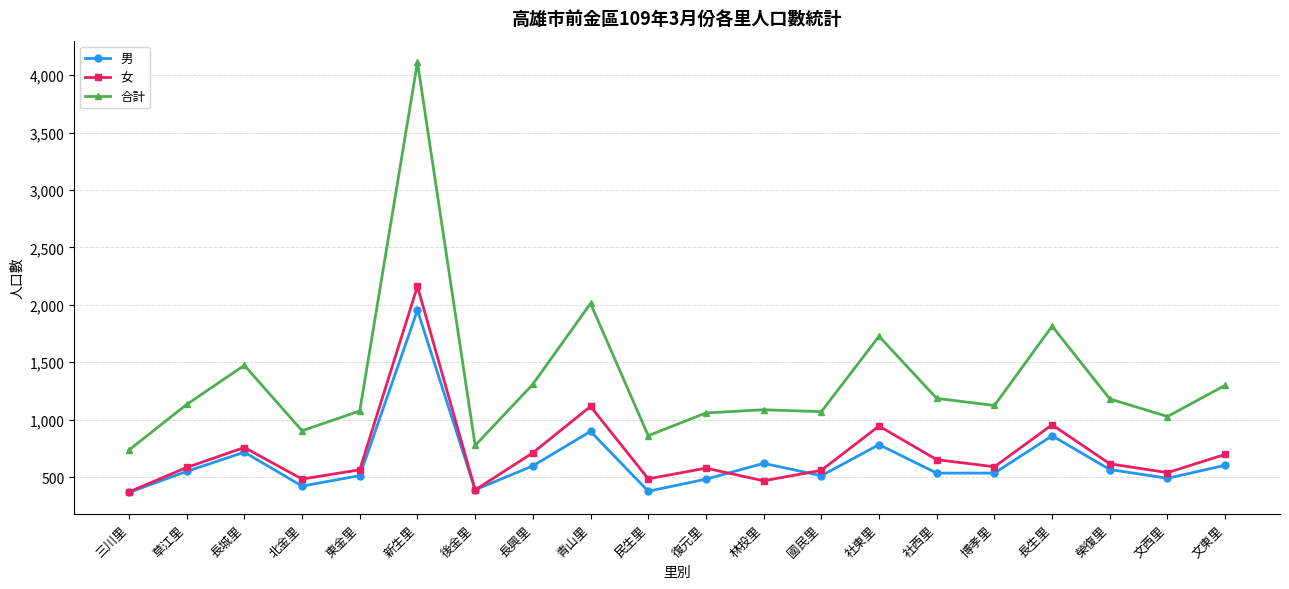

List the series in order of their peak value, lowest first.

男, 女, 合計